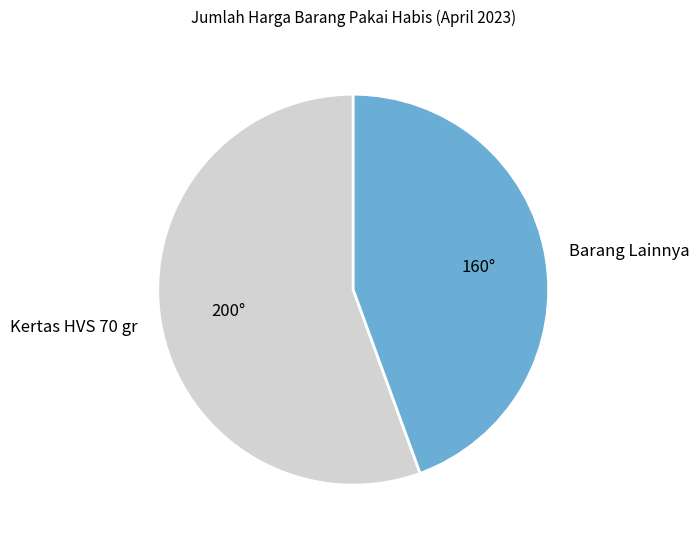

Which slice is the smallest?

Barang Lainnya